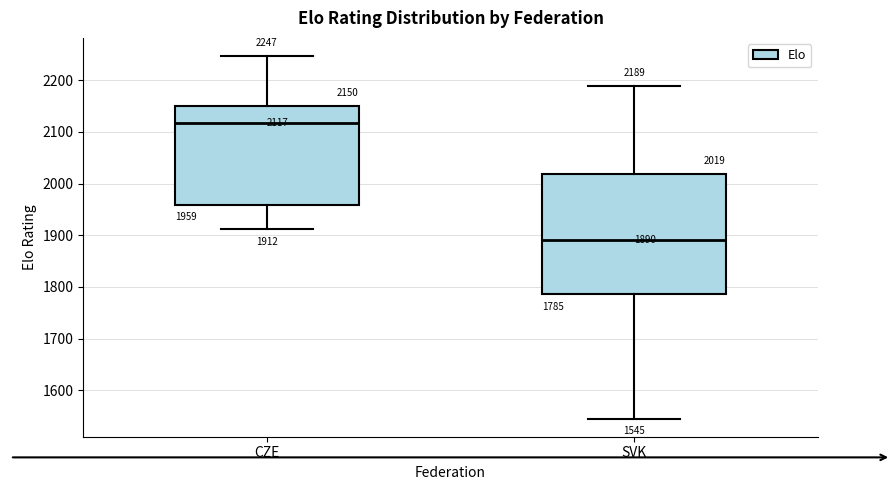

Comparing the boxes themselves (not the whiskers), which one is the tallest?

SVK